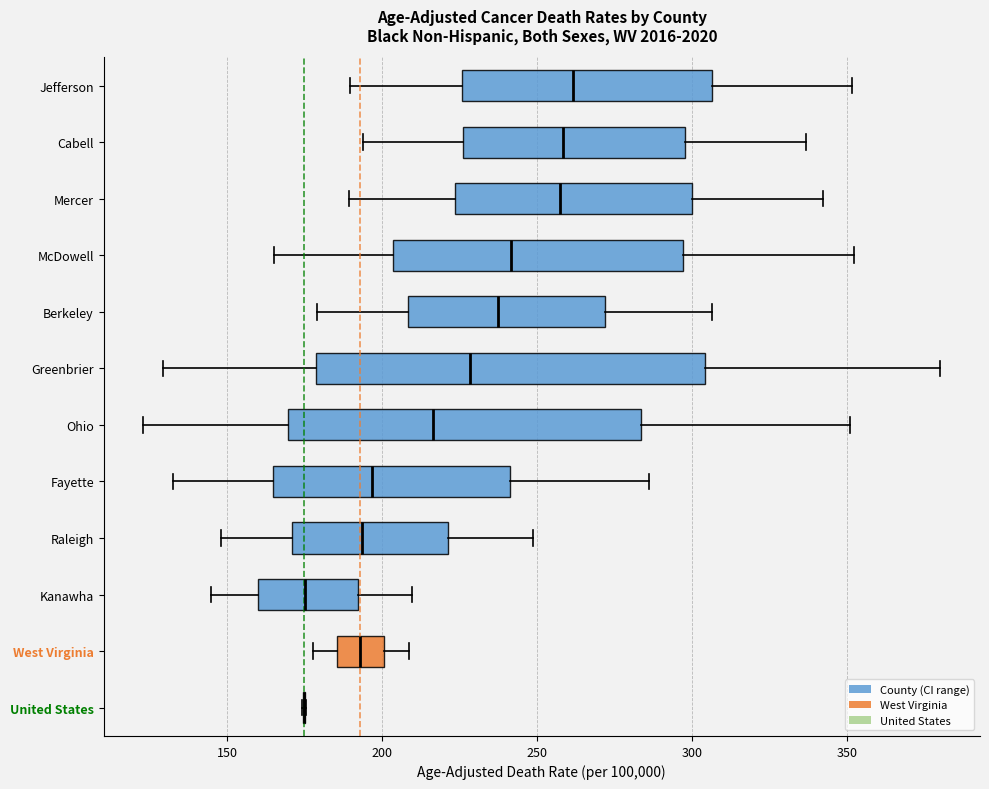

Reading bottom to top, transcribe this box plot: for each box, give where its median line is, the range the box spans, and where its two whiskers end, as read against the x-axis. The values are not printed on the chart, so give them approximately, as read against the axis.

United States: box collapsed to a line at 175, whiskers 175 to 175
West Virginia: median 195, box 185 to 200, whiskers 180 to 210
Kanawha: median 175, box 160 to 190, whiskers 145 to 210
Raleigh: median 195, box 170 to 220, whiskers 150 to 250
Fayette: median 195, box 165 to 240, whiskers 135 to 285
Ohio: median 215, box 170 to 285, whiskers 125 to 350
Greenbrier: median 230, box 180 to 305, whiskers 130 to 380
Berkeley: median 235, box 210 to 270, whiskers 180 to 305
McDowell: median 240, box 205 to 295, whiskers 165 to 350
Mercer: median 260, box 225 to 300, whiskers 190 to 340
Cabell: median 260, box 225 to 300, whiskers 195 to 335
Jefferson: median 260, box 225 to 305, whiskers 190 to 350